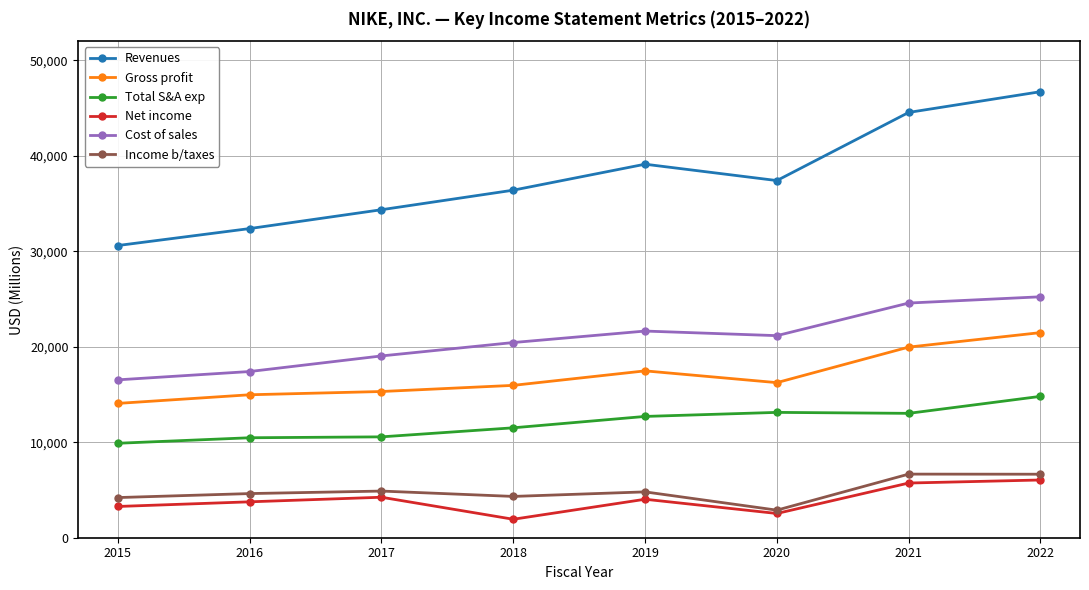

List the series in order of their peak value, lowest first.

Net income, Income b/taxes, Total S&A exp, Gross profit, Cost of sales, Revenues